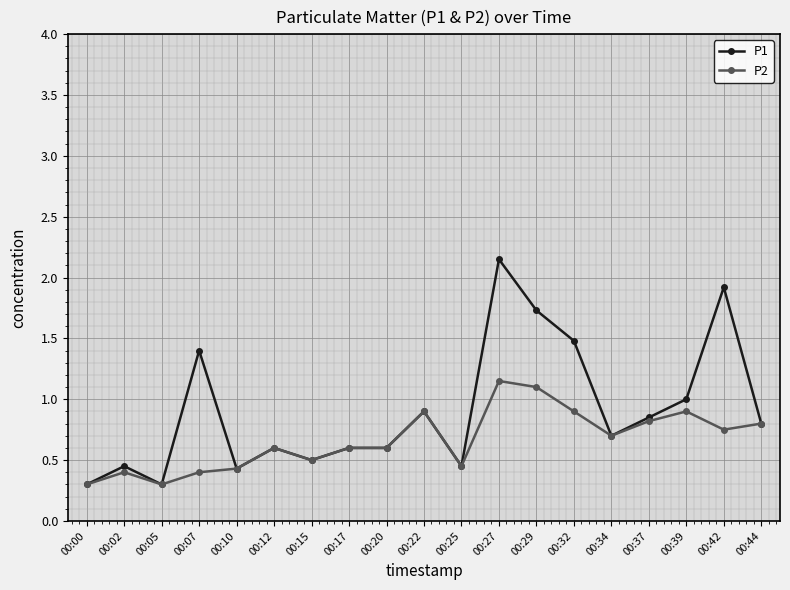

The value of P2 at 00:15 is 0.5. True or false?

True